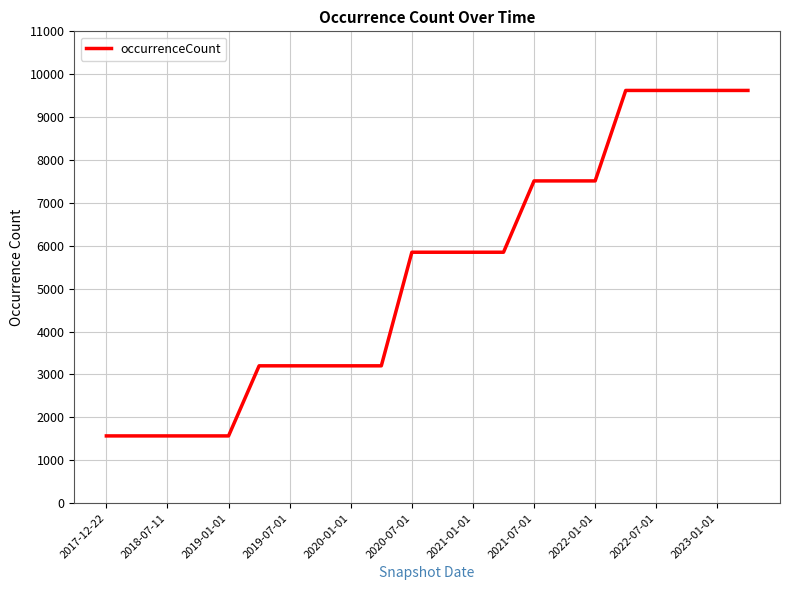

What is the difference between the maximum and minimum values?

8054